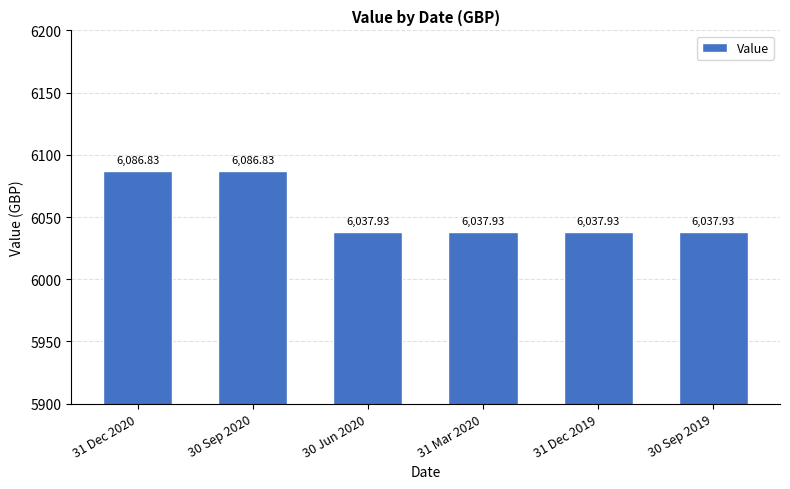

What is the sum of the values at 30 Jun 2020 and 31 Dec 2020?

12124.8